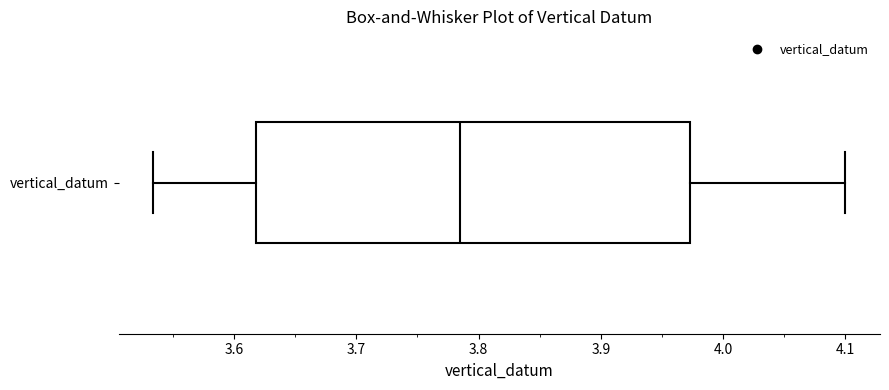

Transcribe this box plot: give where the median line is, the range the box spans, and where the two whiskers end, as read against the x-axis. The values are not printed on the chart, so give them approximately, as read against the axis.

median 3.79, box 3.62 to 3.97, whiskers 3.53 to 4.10